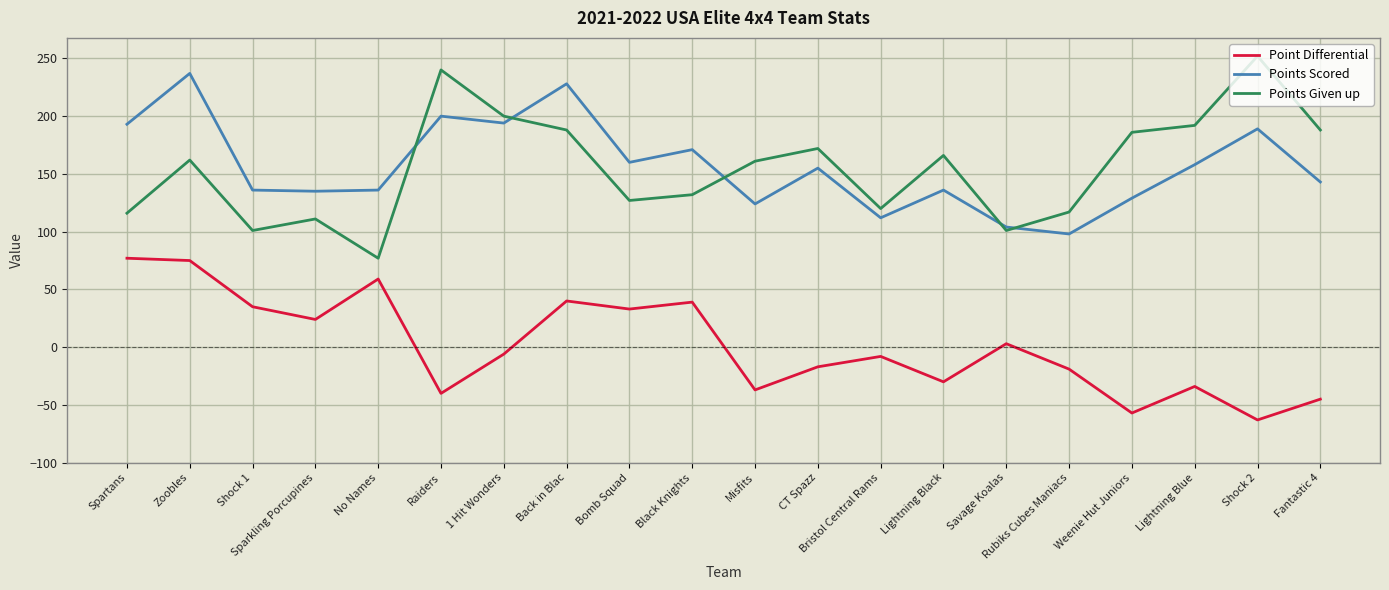

True or false: Points Given up and Point Differential intersect in this chart.

False